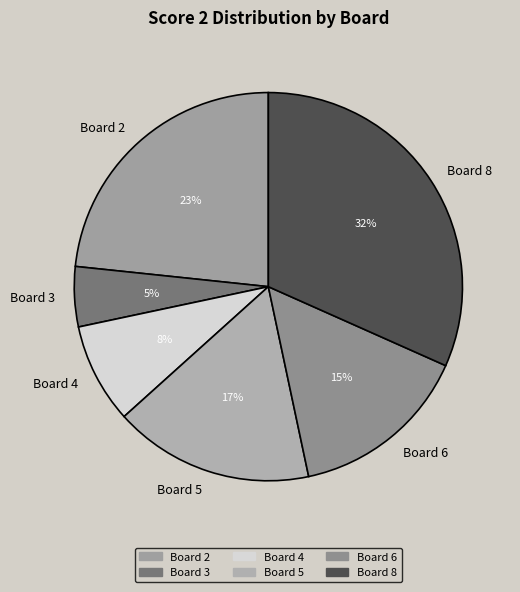

Combined, do Board 3 and Board 2 account for over 50%?

No